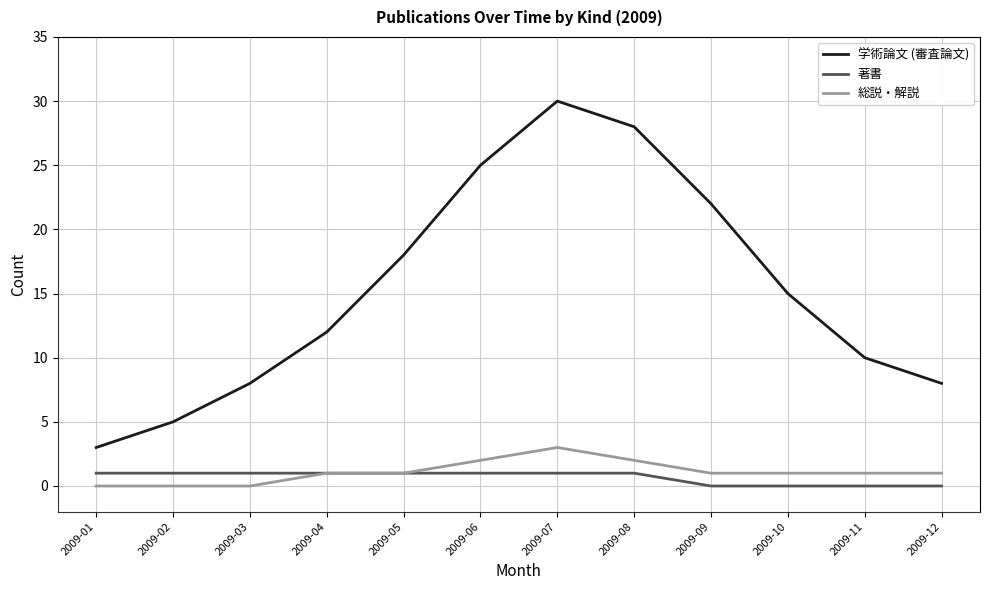

Which series has the largest total across all categories?

学術論文 (審査論文)